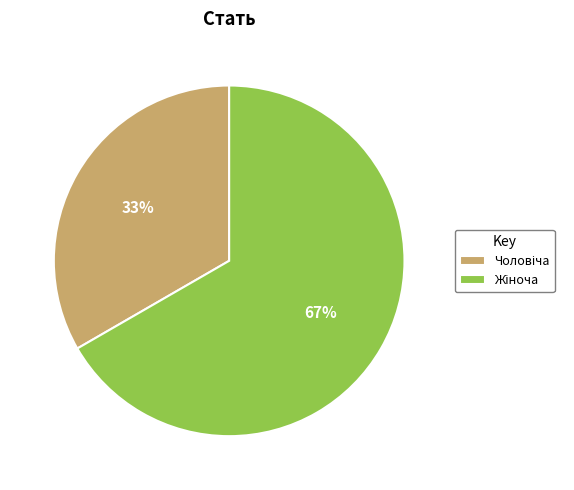

To the nearest percent, what is the average slice percentage?

50%